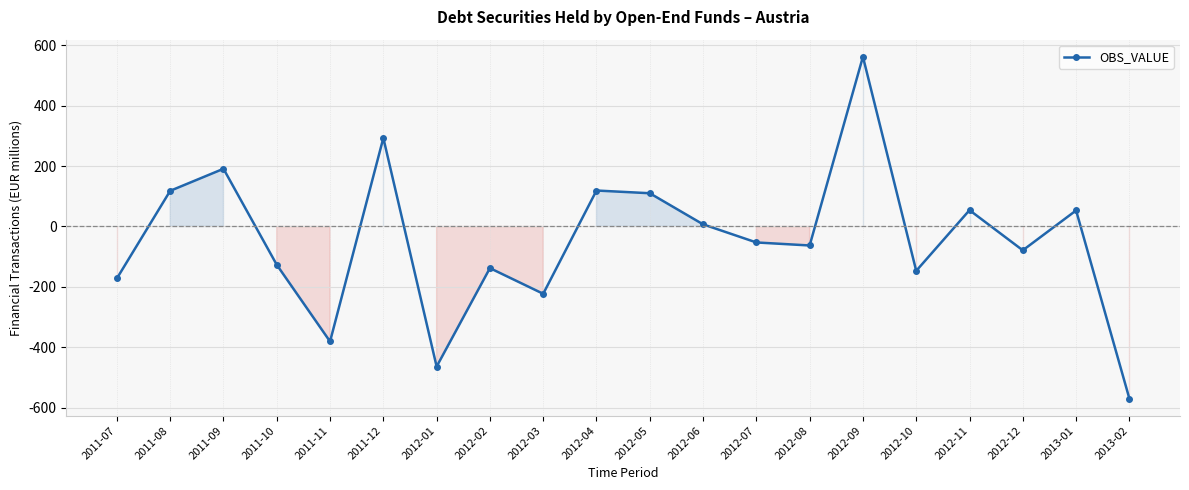

Is this an area chart (filled region under the line)?

No